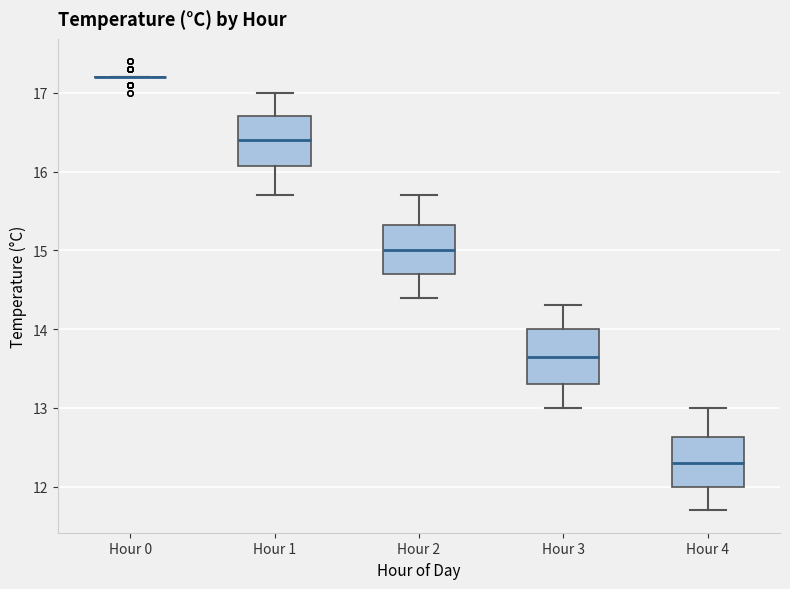

Reading left to right, read every box against the y-axis: the position of its median line, the range the box covers, and the ends of its whiskers. The values are not printed on the chart, so give them approximately, as read against the axis.

Hour 0: box collapsed to a line at 17.2, whiskers 17.2 to 17.2
Hour 1: median 16.4, box 16.1 to 16.7, whiskers 15.7 to 17.0
Hour 2: median 15.0, box 14.7 to 15.3, whiskers 14.4 to 15.7
Hour 3: median 13.7, box 13.3 to 14.0, whiskers 13.0 to 14.3
Hour 4: median 12.3, box 12.0 to 12.6, whiskers 11.7 to 13.0